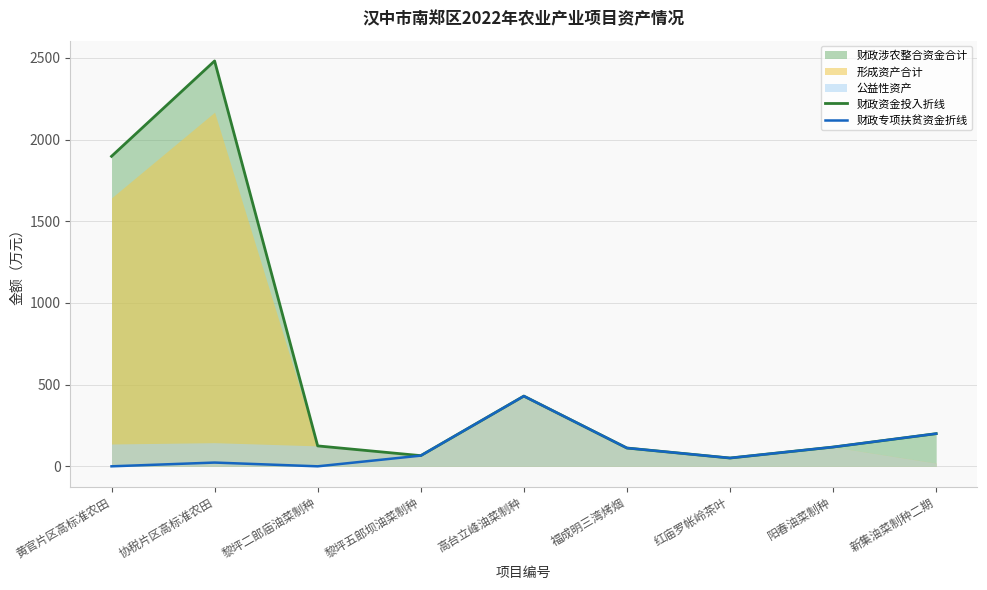

True or false: 财政专项扶贫资金折线 has a value of 199.9 at 新集油菜制种二期.

True